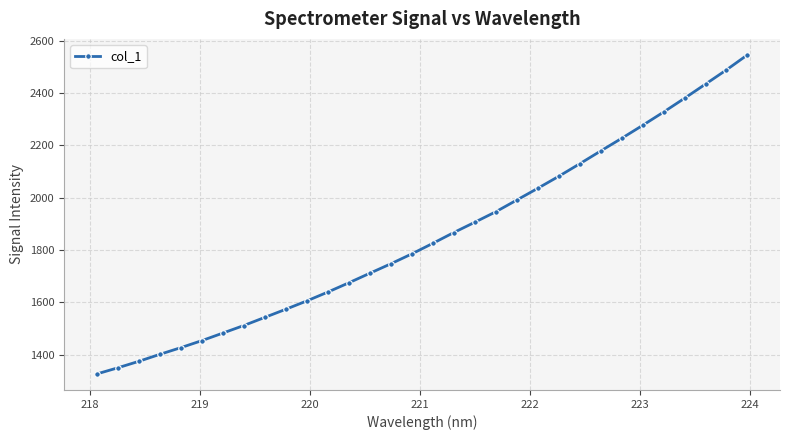

What is the maximum value shown in the chart?

2546.5